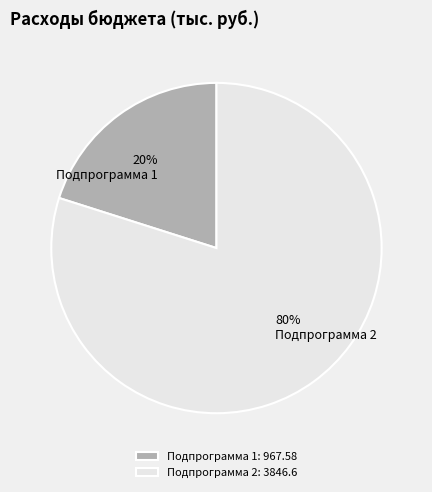

To the nearest percent, what is the combined percentage of Подпрограмма 2 and Подпрограмма 1?

100%